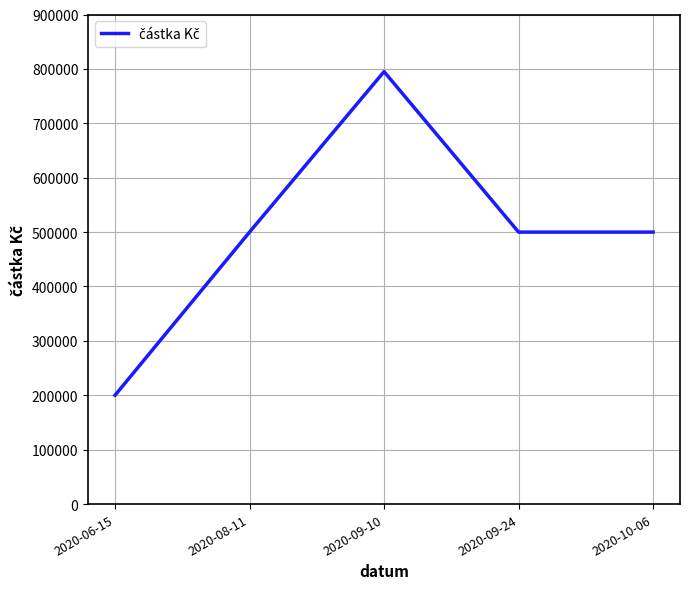

Reading left to right, extract all data points from this chart.

200000	500000	795000	500000	500000